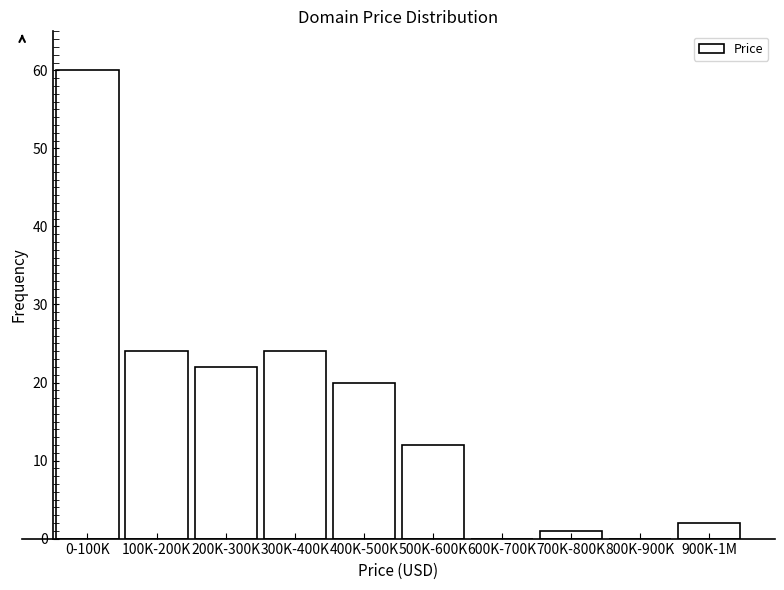

Reading right to left, extract all data points from this chart.

900K-1M=2	800K-900K=0	700K-800K=1	600K-700K=0	500K-600K=12	400K-500K=20	300K-400K=24	200K-300K=22	100K-200K=24	0-100K=60